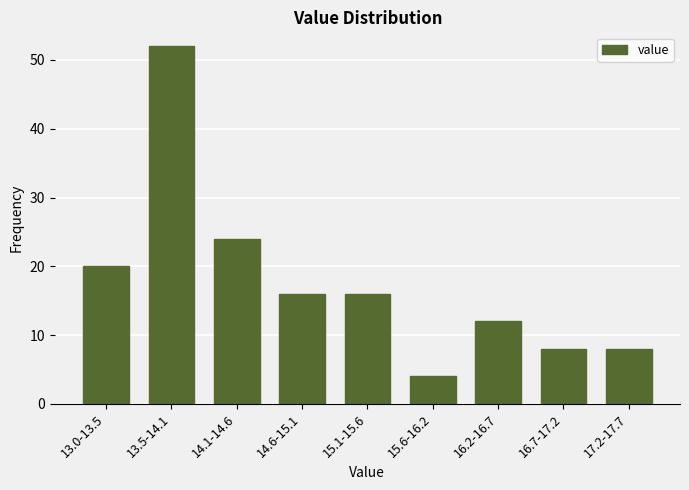

Reading left to right, list all the values displayed in this chart.

13.0-13.5=20	13.5-14.1=52	14.1-14.6=24	14.6-15.1=16	15.1-15.6=16	15.6-16.2=4	16.2-16.7=12	16.7-17.2=8	17.2-17.7=8